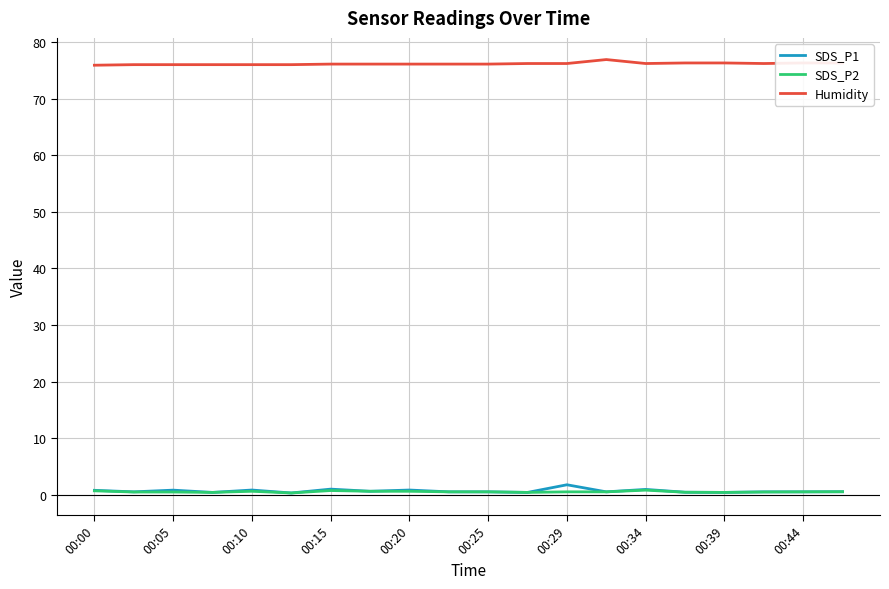

What is the highest value of the SDS_P1 series?

1.8